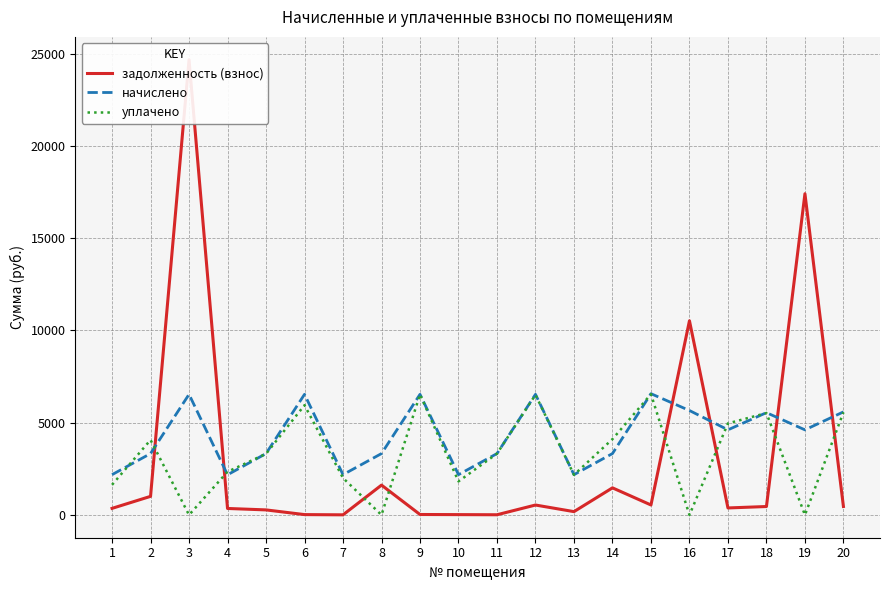

How many interior local peaks does the уплачено series have?

6